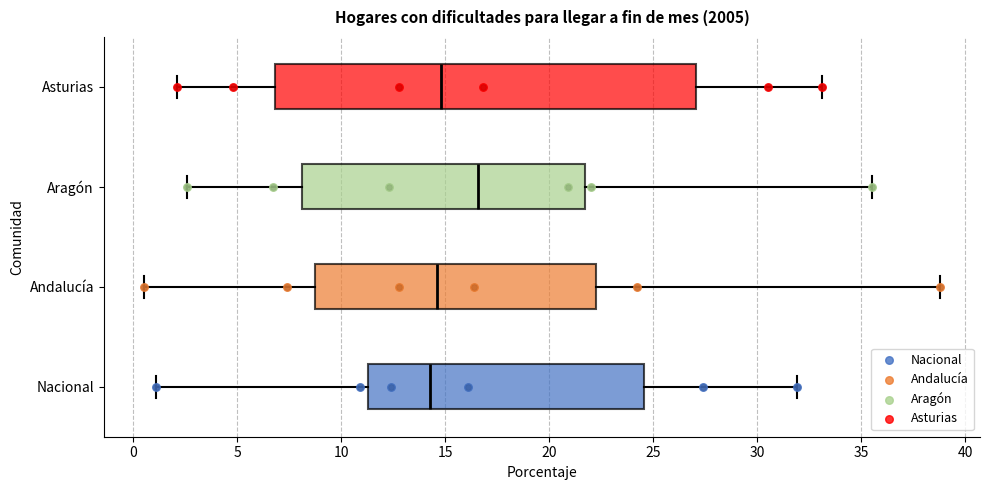

Where does the median line of the box for Aragón sit on the x-axis? The values are not printed on the chart, so give them approximately, as read against the axis.

16.5